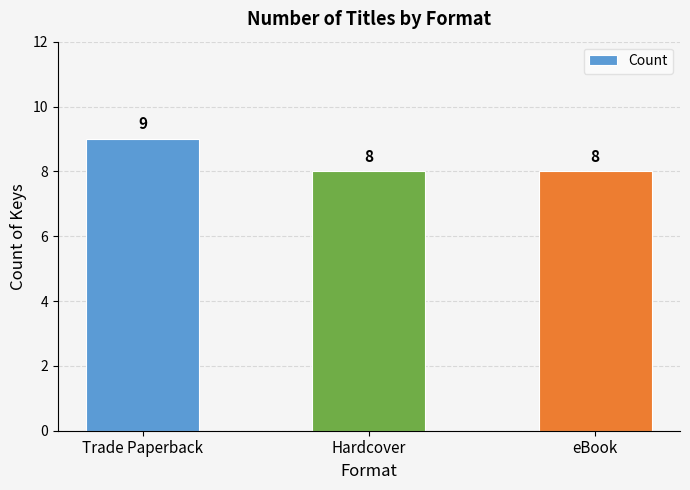

What is the smallest value displayed?

8